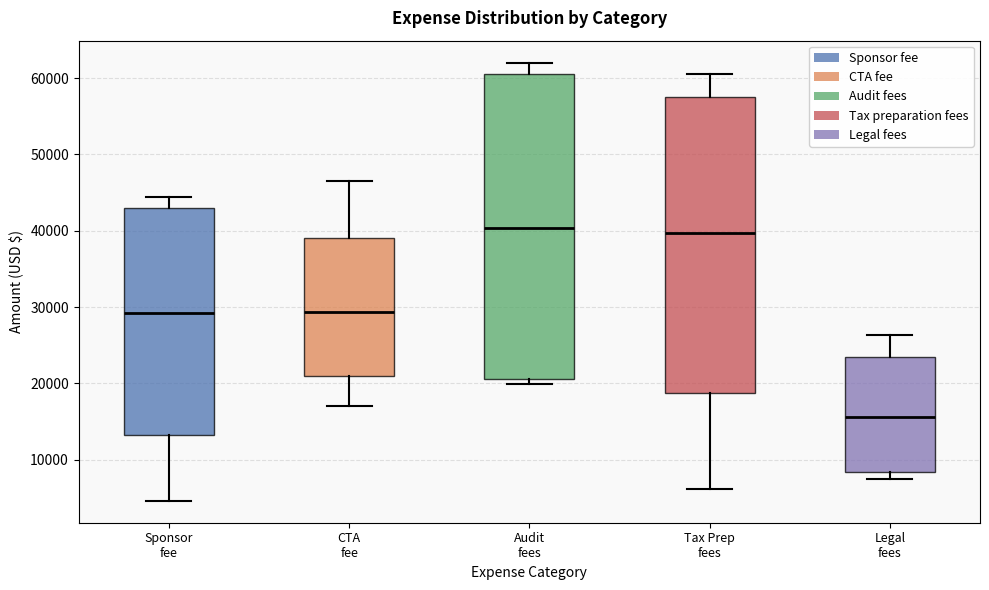

Which box has the lowest median line?

Legal fees